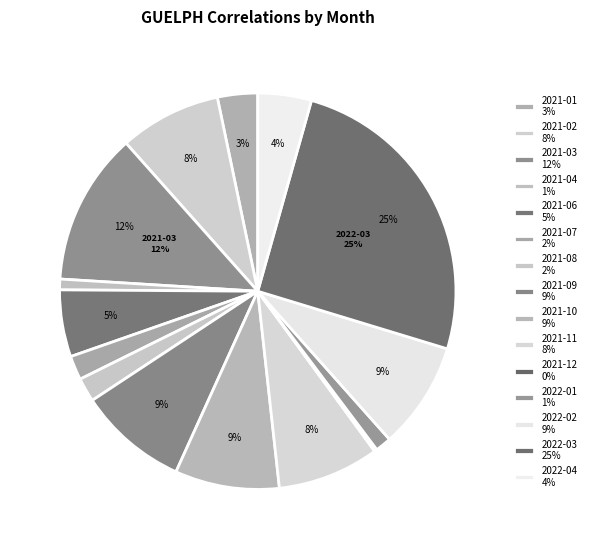

Which category has the biggest portion of the pie?

2022-03